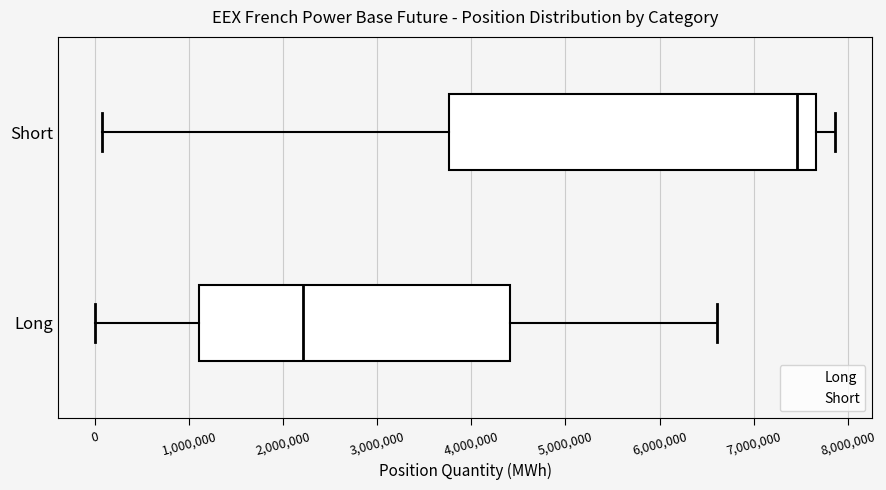

Which box has the furthest to the left median line?

Long